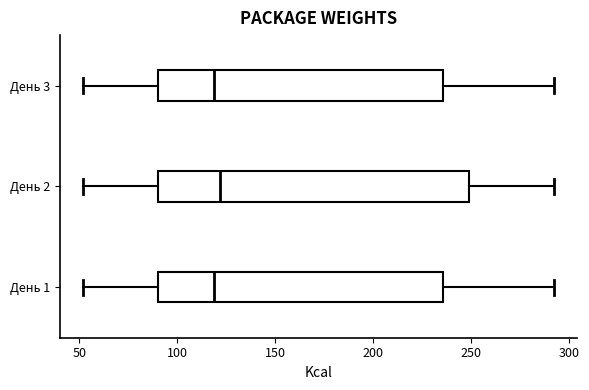

Where does the median line of the box for День 3 sit on the x-axis? The values are not printed on the chart, so give them approximately, as read against the axis.

120